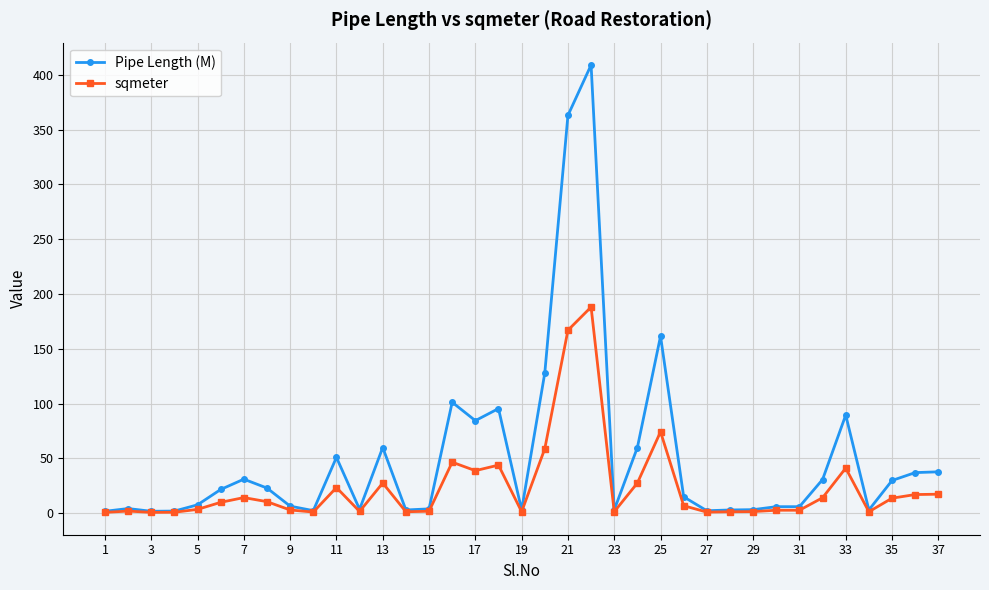

What is the minimum value for sqmeter?

0.8